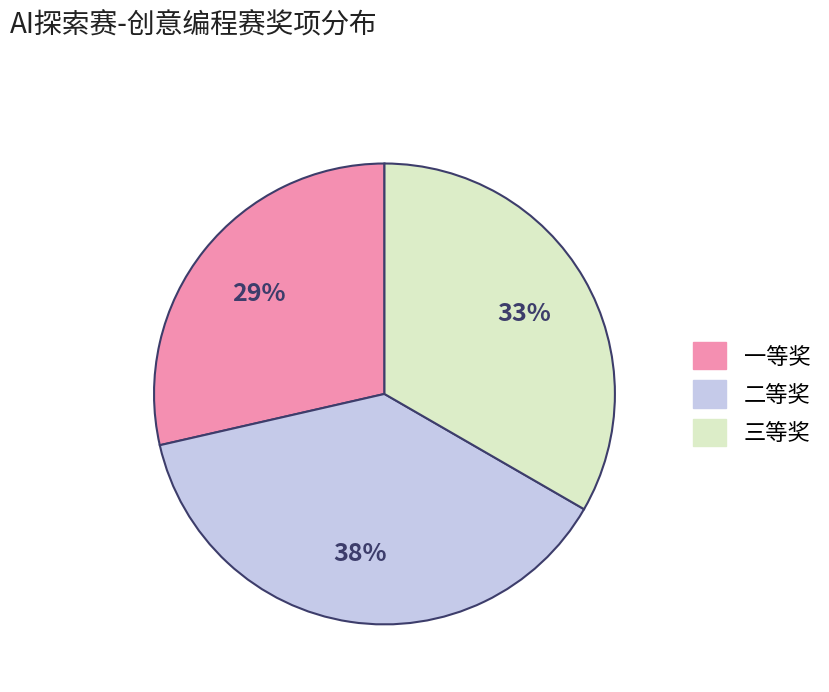

Approximately how many times larger is the value at 三等奖 compared to 二等奖?

0.9